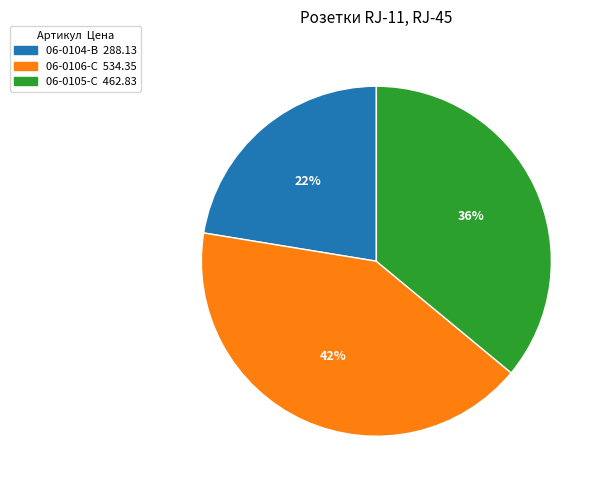

Which has a higher value, 06-0104-B or 06-0105-C?

06-0105-C